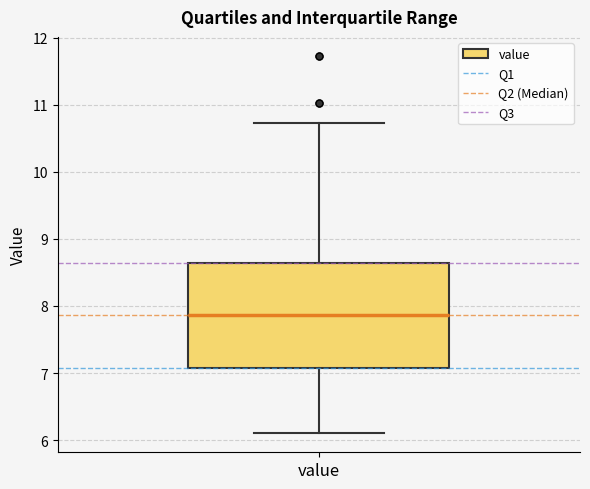

Transcribe this box plot: give where the median line is, the range the box spans, and where the two whiskers end, as read against the y-axis. The values are not printed on the chart, so give them approximately, as read against the axis.

median 7.9, box 7.1 to 8.6, whiskers 6.1 to 10.7